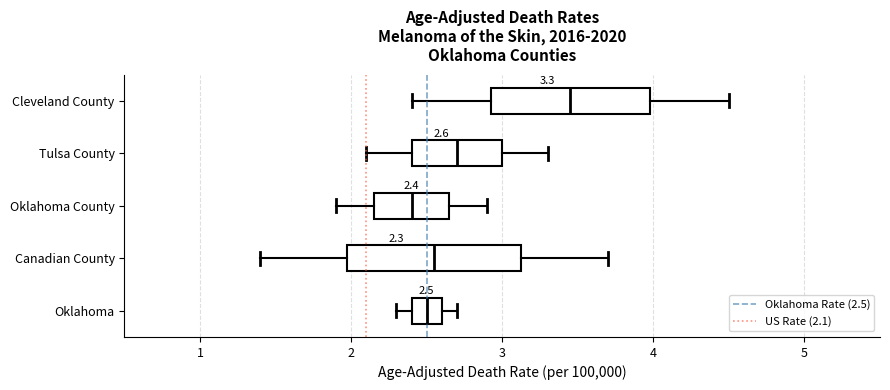

Which box's median line is the furthest to the right?

Cleveland County